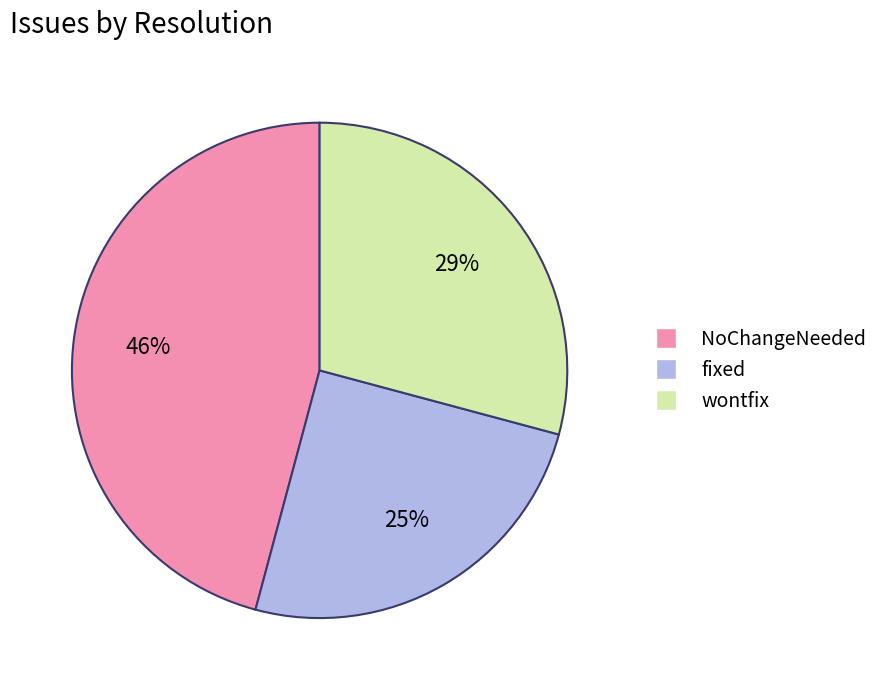

Does fixed represent more than half of the total?

No